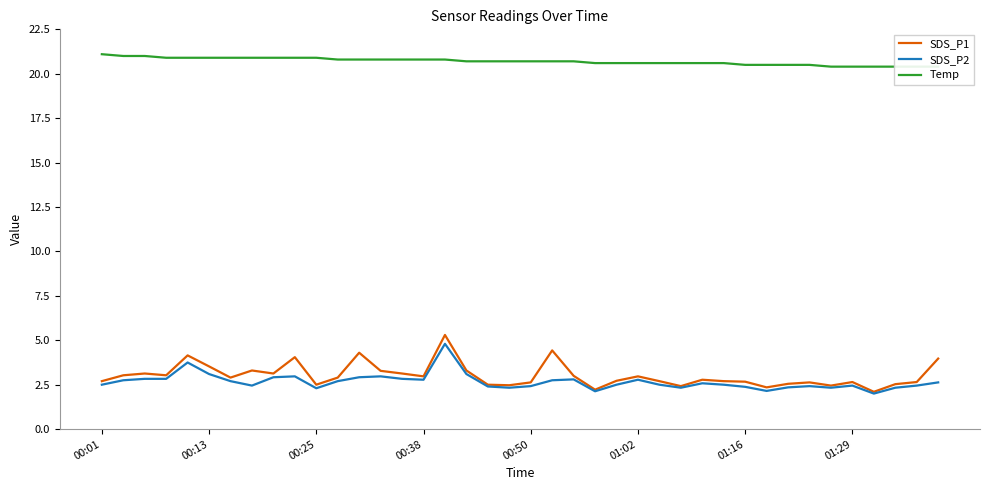

What is the minimum value for SDS_P2?

2.0